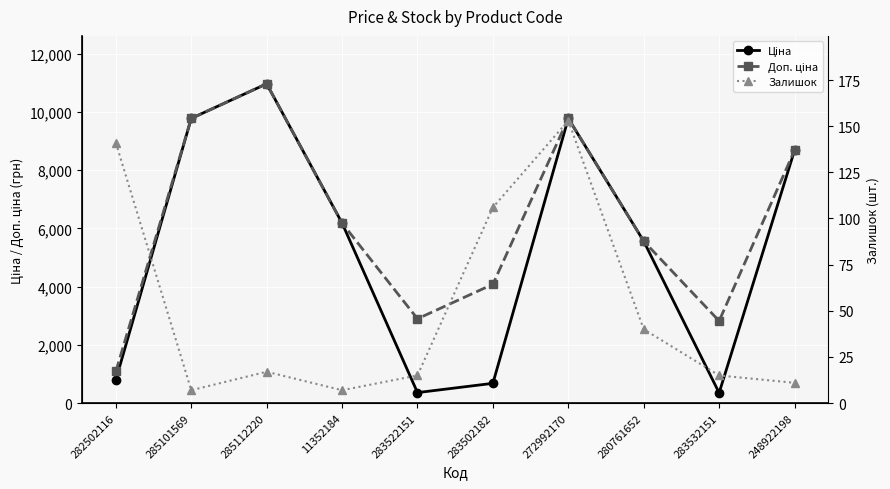

What are all the series names shown in the legend?

Ціна, Доп. ціна, Залишок